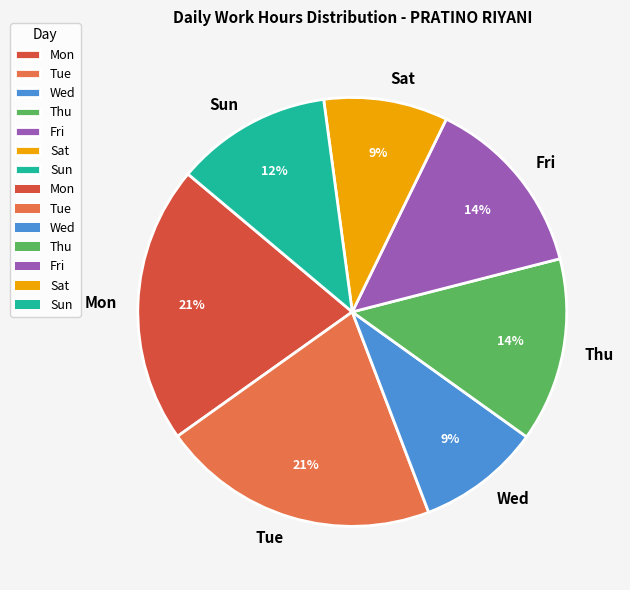

Does any single category account for the majority?

No